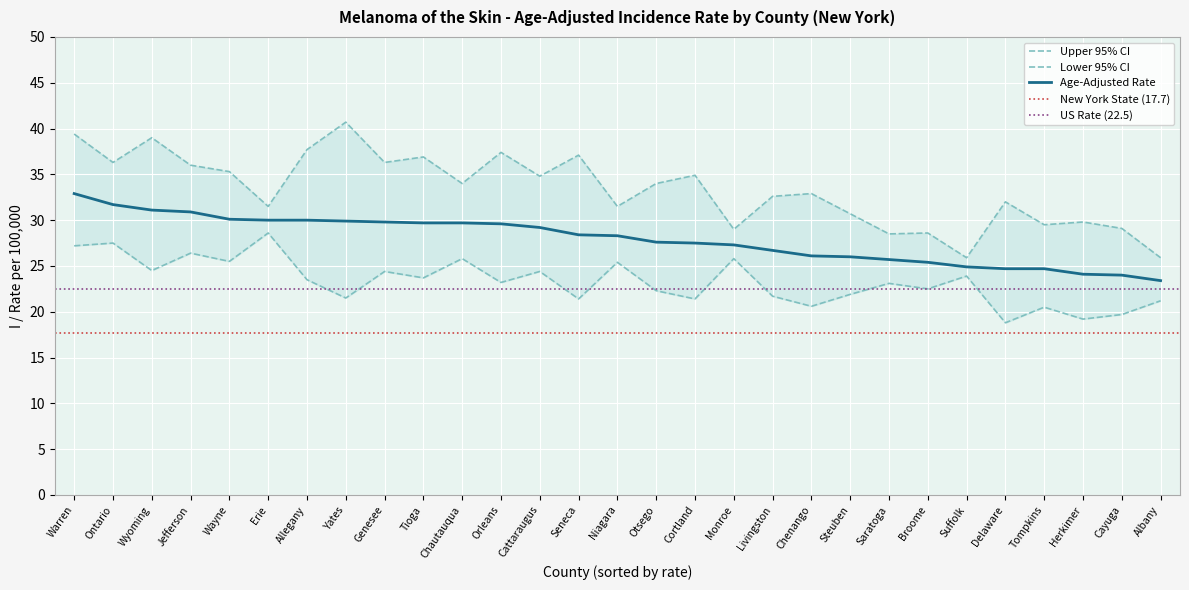

How many values in the Lower 95% CI series exceed 23?

16